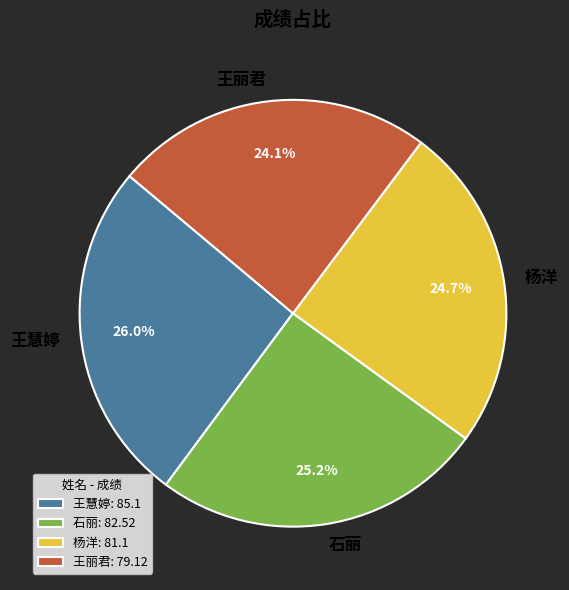

True or false: 杨洋 accounts for 25% of the total.

True